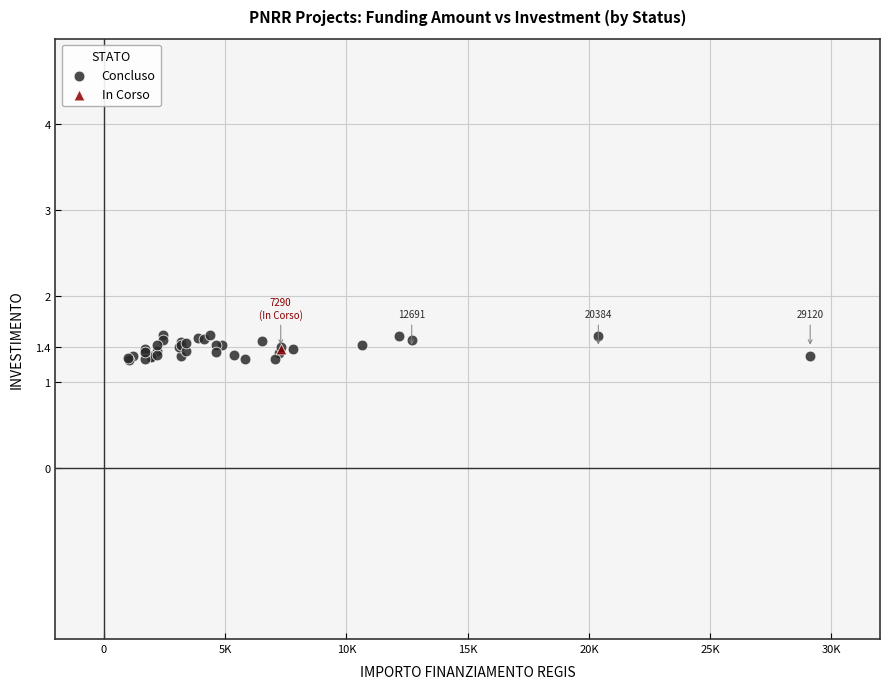

What are all the series names shown in the legend?

Concluso, In Corso